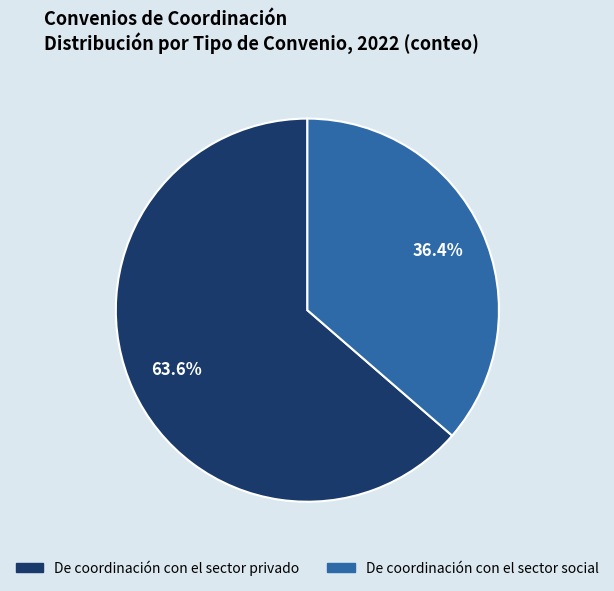

To the nearest percent, what is the difference between the De coordinación con el sector privado and De coordinación con el sector social slice percentages?

27%